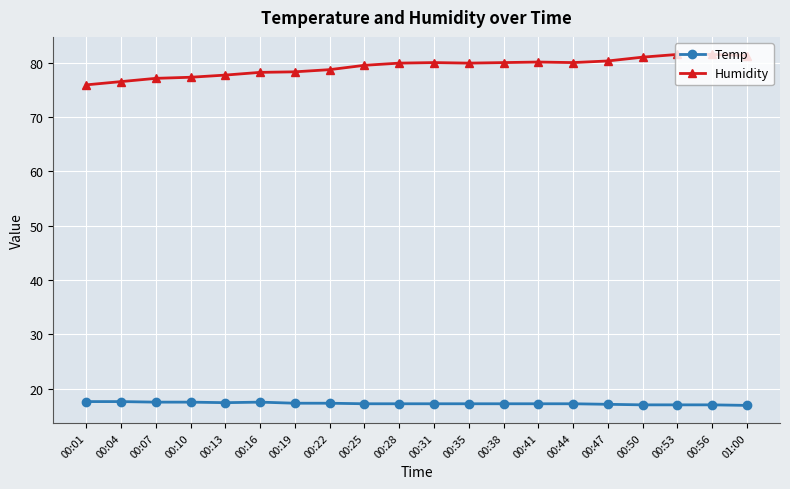

What are all the series names shown in the legend?

Temp, Humidity